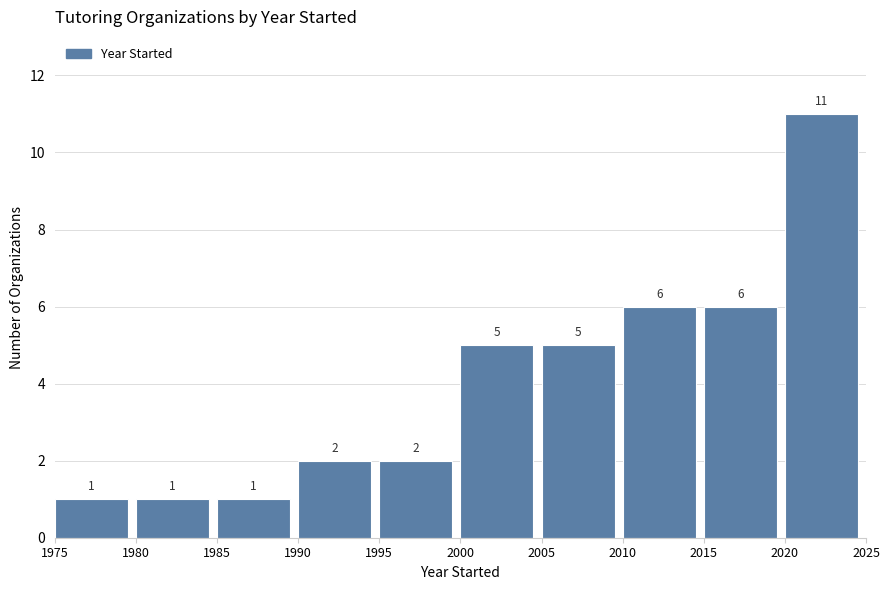

Which range on the x-axis has the tallest bar?

2020 to 2025